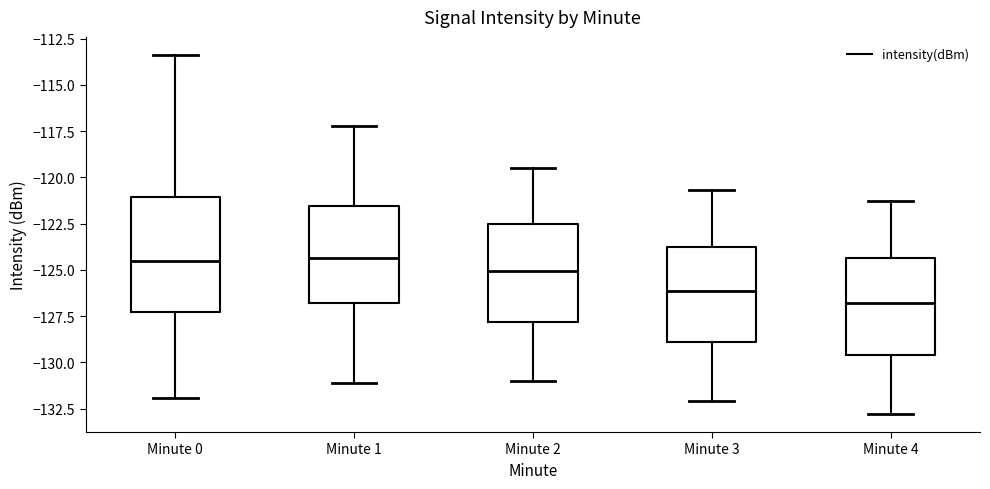

Reading left to right, read every box against the y-axis: the position of its median line, the range the box covers, and the ends of its whiskers. The values are not printed on the chart, so give them approximately, as read against the axis.

Minute 0: median -124.5, box -127.5 to -121.0, whiskers -132.0 to -113.5
Minute 1: median -124.5, box -127.0 to -121.5, whiskers -131.0 to -117.0
Minute 2: median -125.0, box -128.0 to -122.5, whiskers -131.0 to -119.5
Minute 3: median -126.0, box -129.0 to -123.5, whiskers -132.0 to -120.5
Minute 4: median -127.0, box -129.5 to -124.5, whiskers -133.0 to -121.5